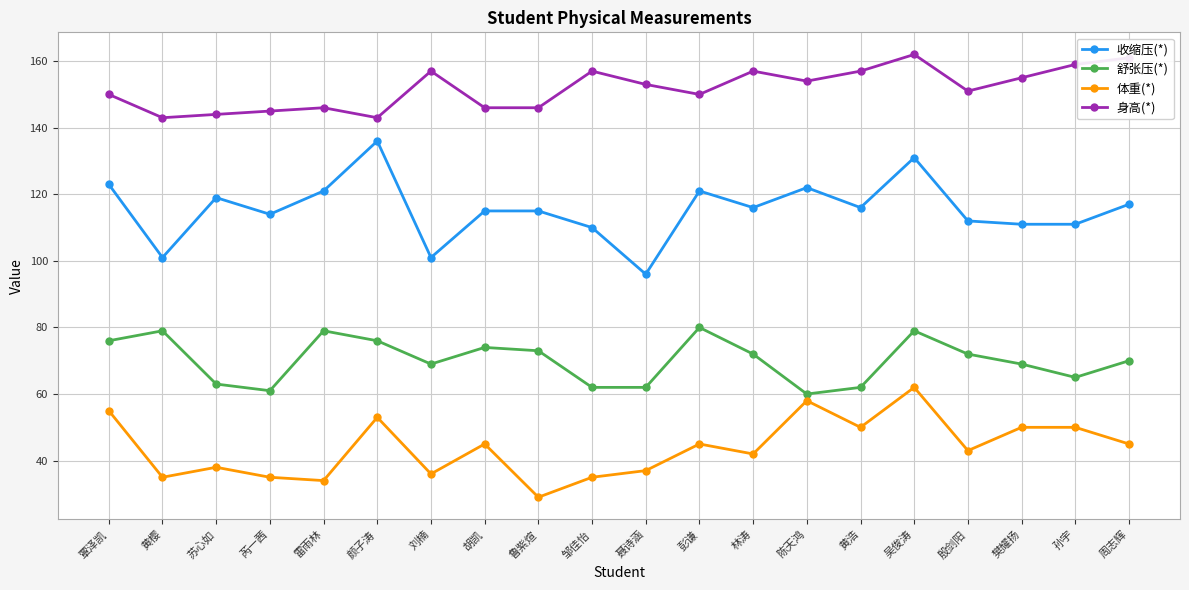

What is the difference between the second highest and minimum values in the 收缩压(*) series?

35